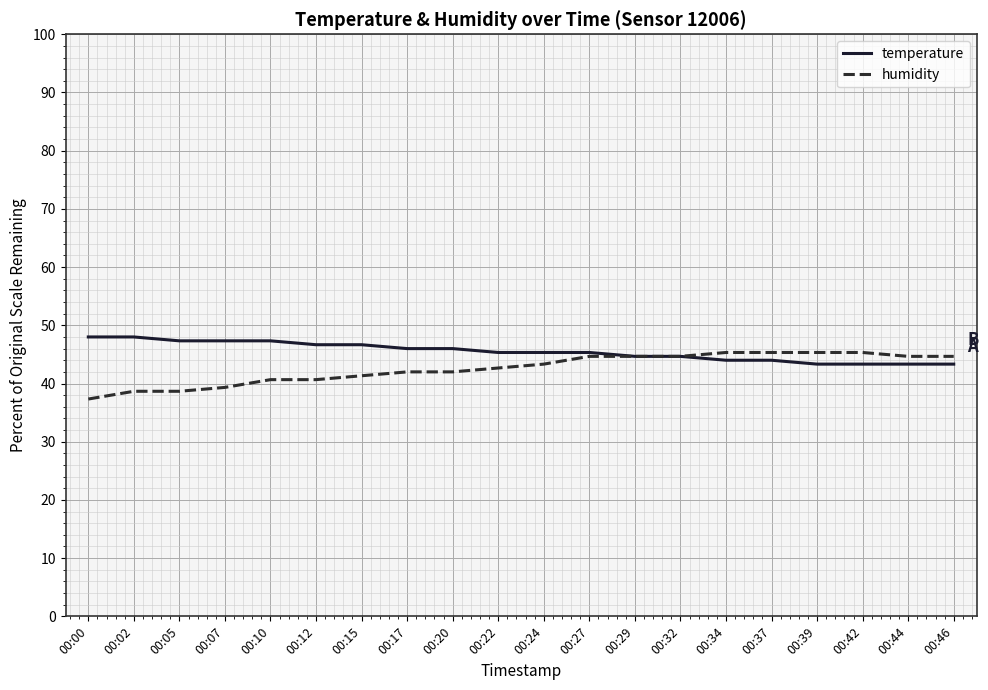

What is the lowest value of the temperature series?

43.3